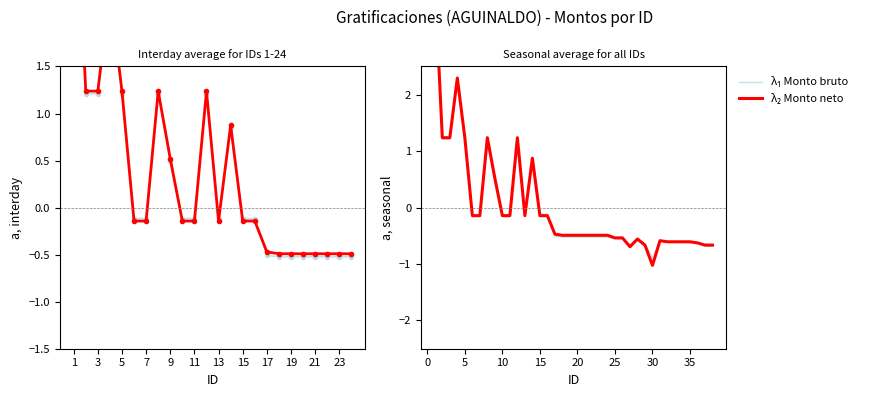

Which label corresponds to the smallest value in the chart?

30